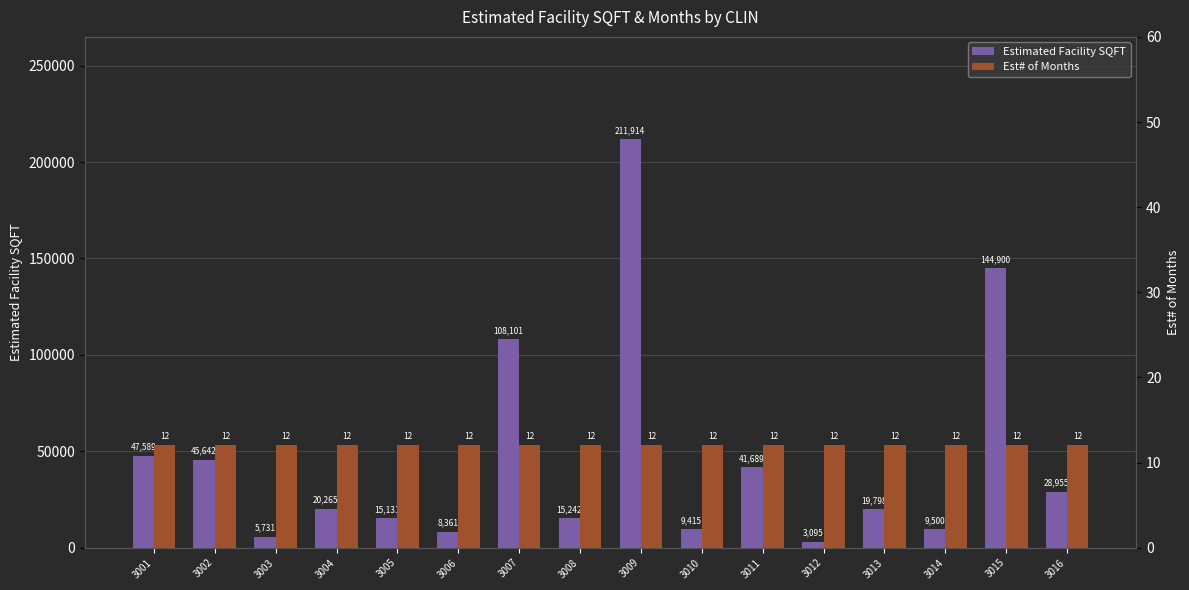

At how many categories does at least one series exceed 206181?

1